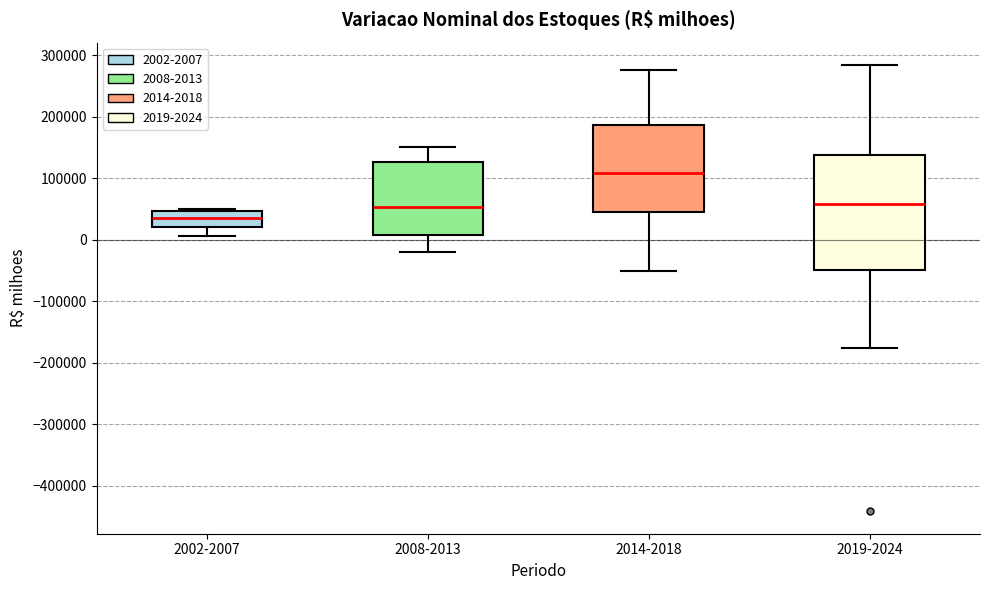

Reading left to right, transcribe this box plot: for each box, give where its median line is, the range the box spans, and where its two whiskers end, as read against the y-axis. The values are not printed on the chart, so give them approximately, as read against the axis.

2002-2007: median 30000, box 20000 to 50000, whiskers 10000 to 50000 (just above the box's upper edge)
2008-2013: median 50000, box 10000 to 130000, whiskers -20000 to 150000
2014-2018: median 110000, box 40000 to 190000, whiskers -50000 to 280000
2019-2024: median 60000, box -50000 to 140000, whiskers -180000 to 280000